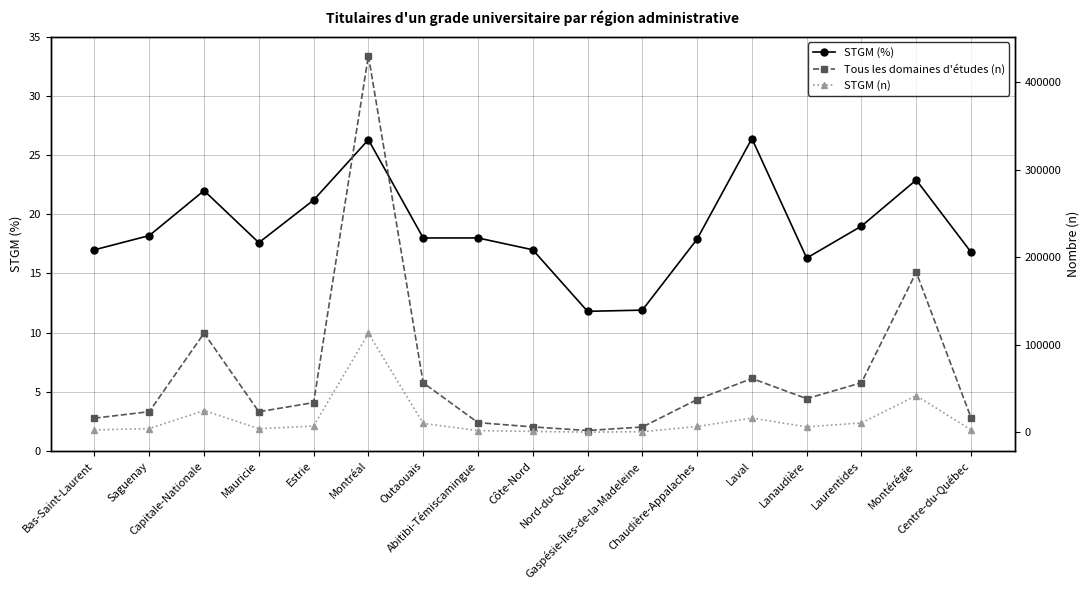

Is it true that STGM (%) equals 16.1 at Gaspésie-Îles-de-la-Madeleine?

False